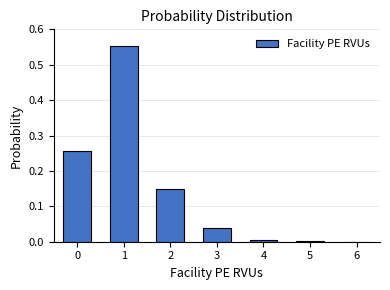

What is the sum of all values?

1.0